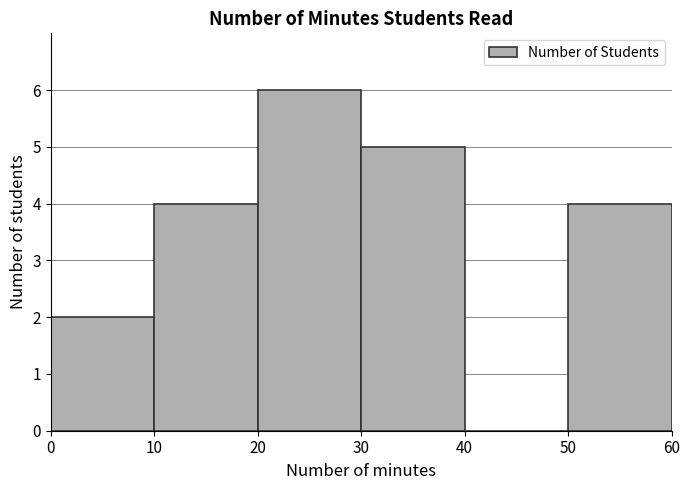

Reading left to right, transcribe this chart: for each bar, give the range it covers on the x-axis and its height. The values are not printed on the chart, so give them approximately, as read against the axis.

0 to 10: 2
10 to 20: 4
20 to 30: 6
30 to 40: 5
40 to 50: 0
50 to 60: 4